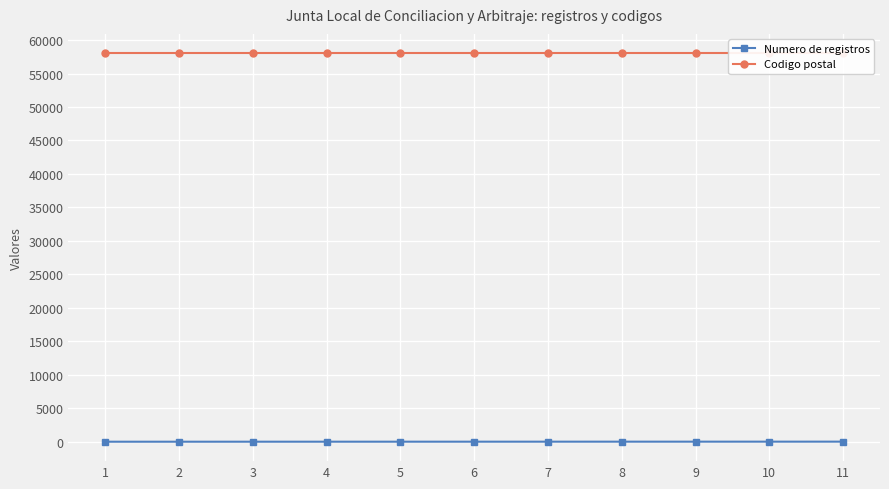

Is this an area chart (filled region under the line)?

No